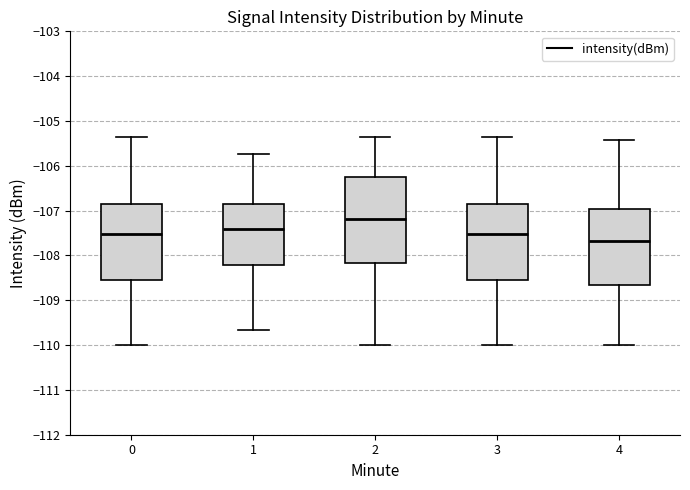

Where does the lower whisker of the box at x = 1 end on the y-axis? The values are not printed on the chart, so give them approximately, as read against the axis.

-109.7